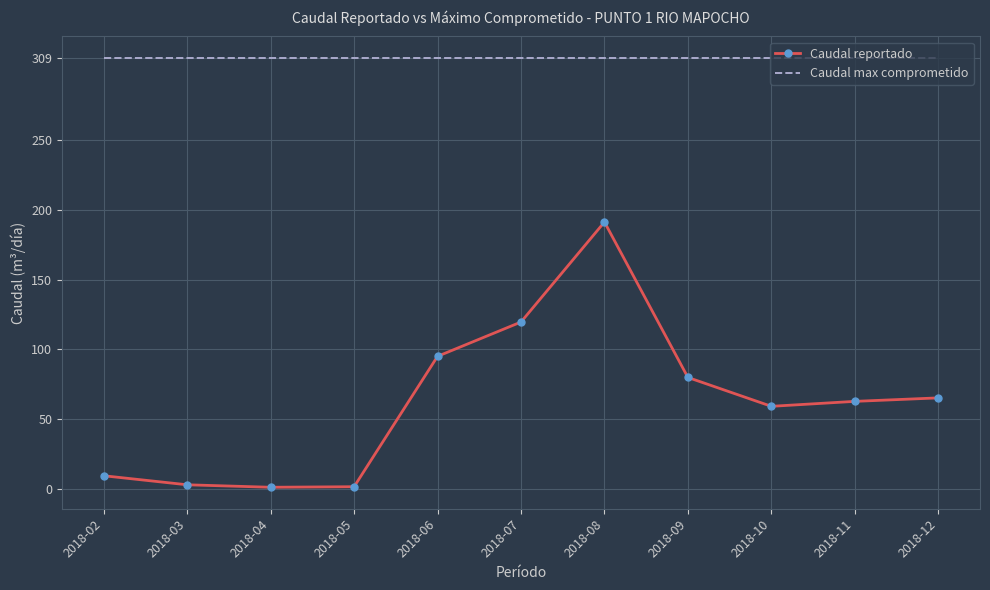

Between 2018-06 and 2018-12, which series saw the biggest shift?

Caudal reportado